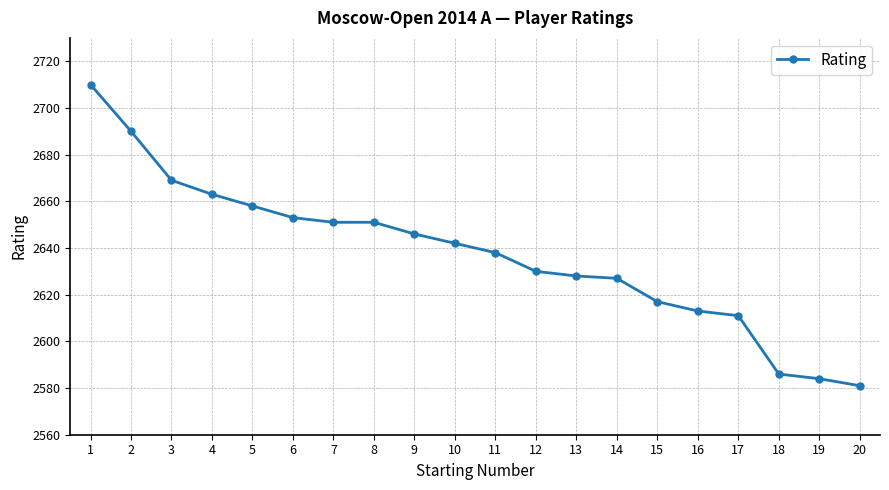

What value does the data have at 13?

2628